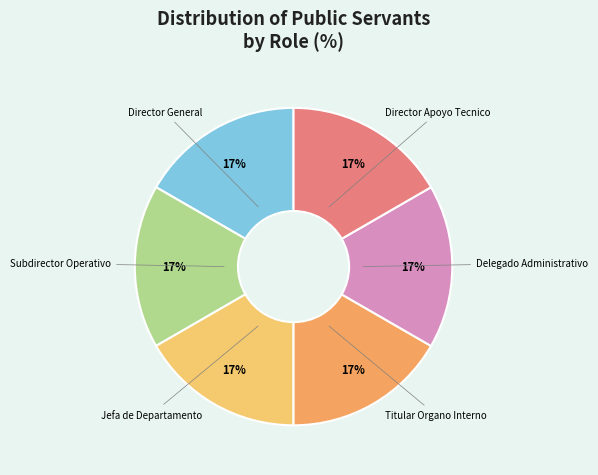

To the nearest percent, what is the average slice percentage?

17%